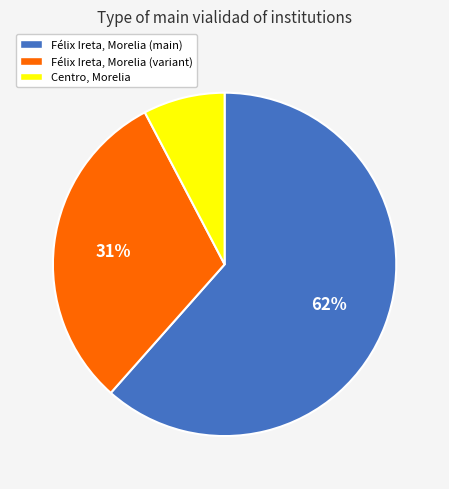

To the nearest percent, what is the combined percentage of Félix Ireta, Morelia (main) and Centro, Morelia?

69%